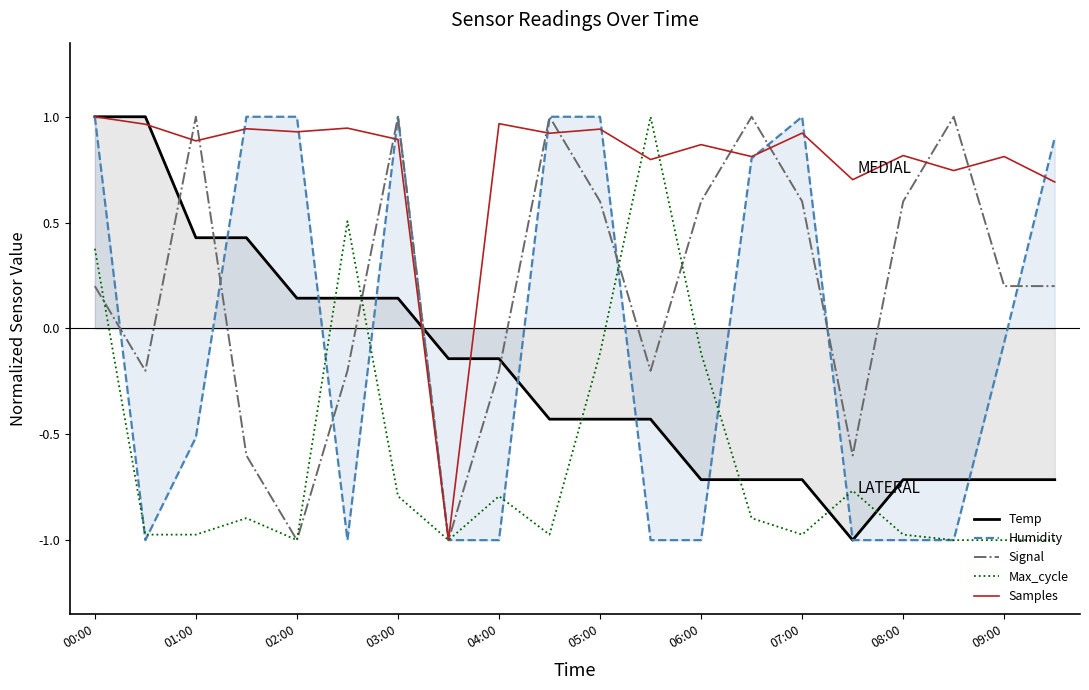

Does the chart have visible grid lines?

No